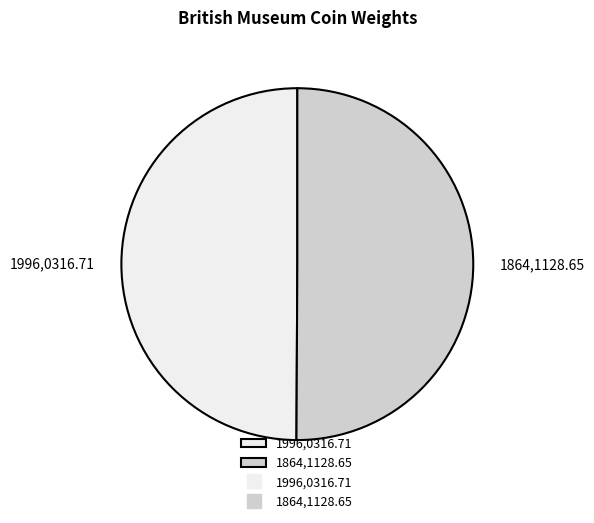

Do 1996,0316.71 and 1864,1128.65 together represent more than half of the pie?

Yes